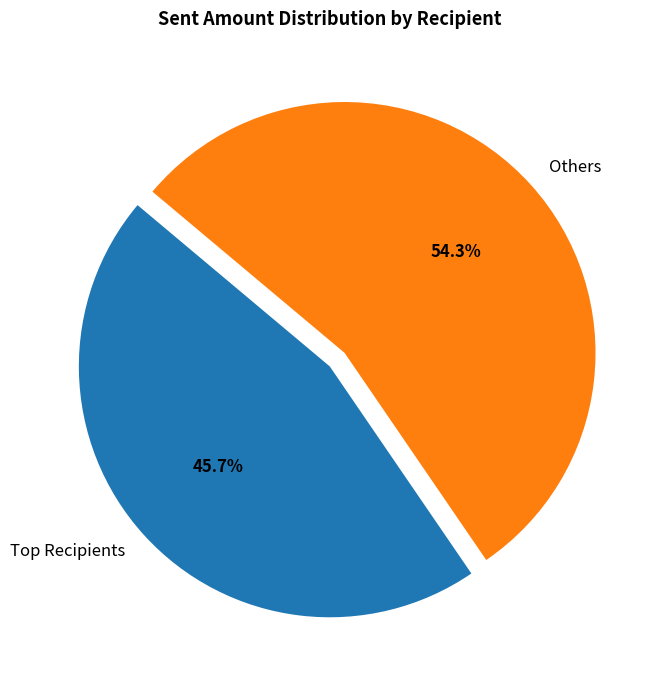

Rank the categories by value from lowest to highest.

Top Recipients, Others